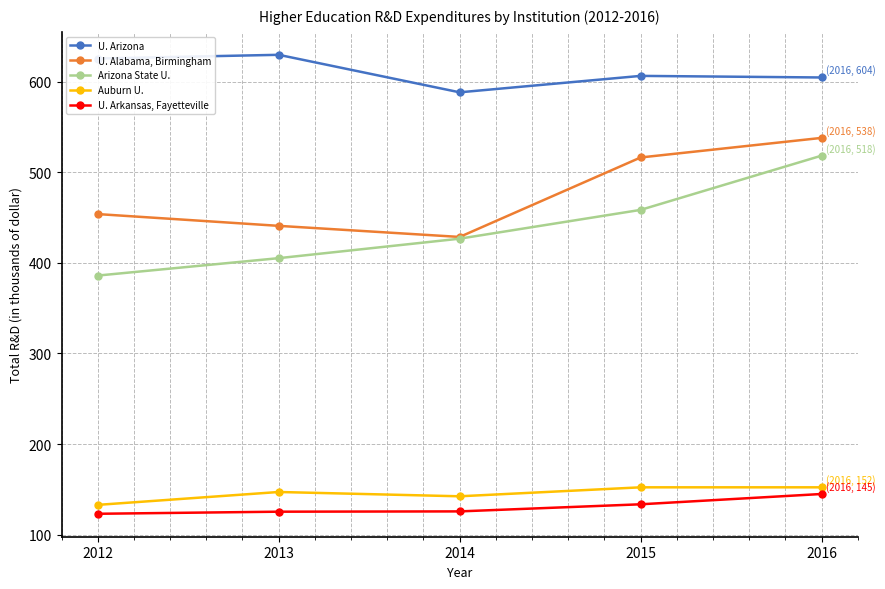

Where is the first local minimum for Auburn U.?

2014